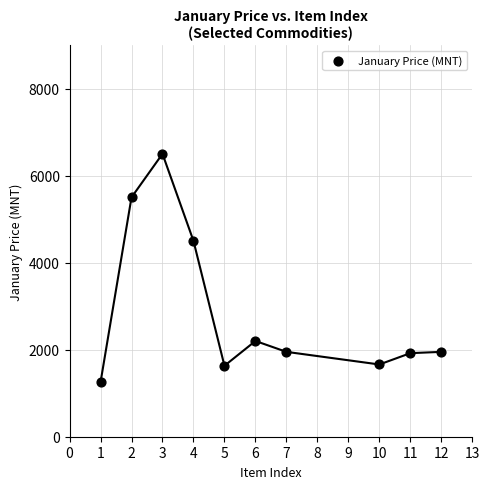

What is the range of X values (max minus min)?

11